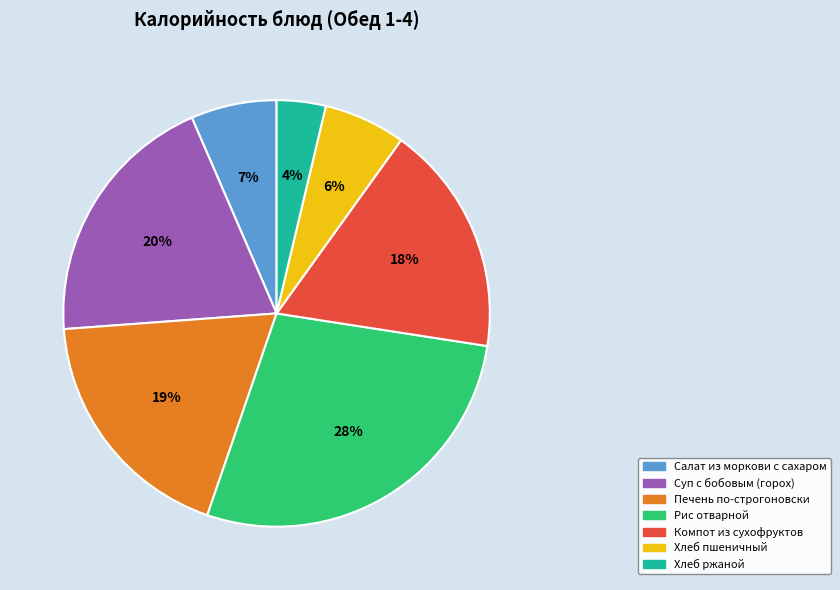

To the nearest percent, what is the average slice percentage?

14%